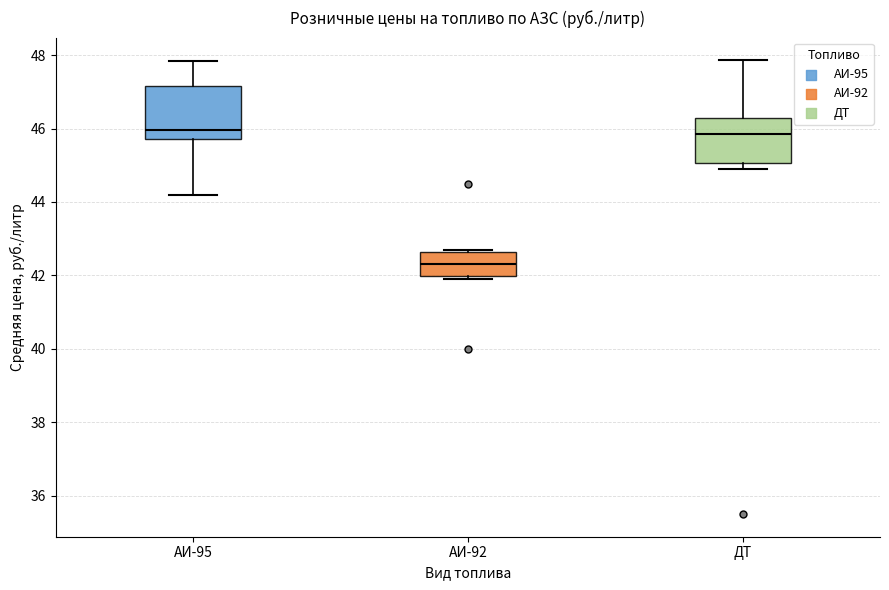

Reading left to right, transcribe this box plot: for each box, give where its median line is, the range the box spans, and where its two whiskers end, as read against the y-axis. The values are not printed on the chart, so give them approximately, as read against the axis.

АИ-95: median 46.0, box 45.8 to 47.2, whiskers 44.2 to 47.8
АИ-92: median 42.4, box 42.0 to 42.6, whiskers 42.0 (just below the box's lower edge) to 42.8
ДТ: median 45.8, box 45.0 to 46.2, whiskers 45.0 (just below the box's lower edge) to 47.8